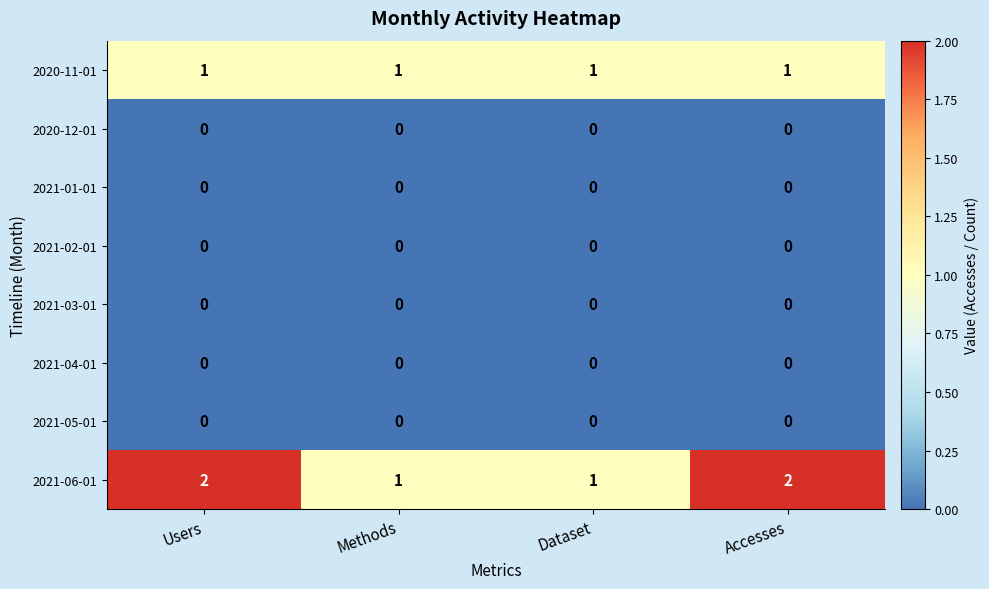

Which series has the largest total across all categories?

2021-06-01